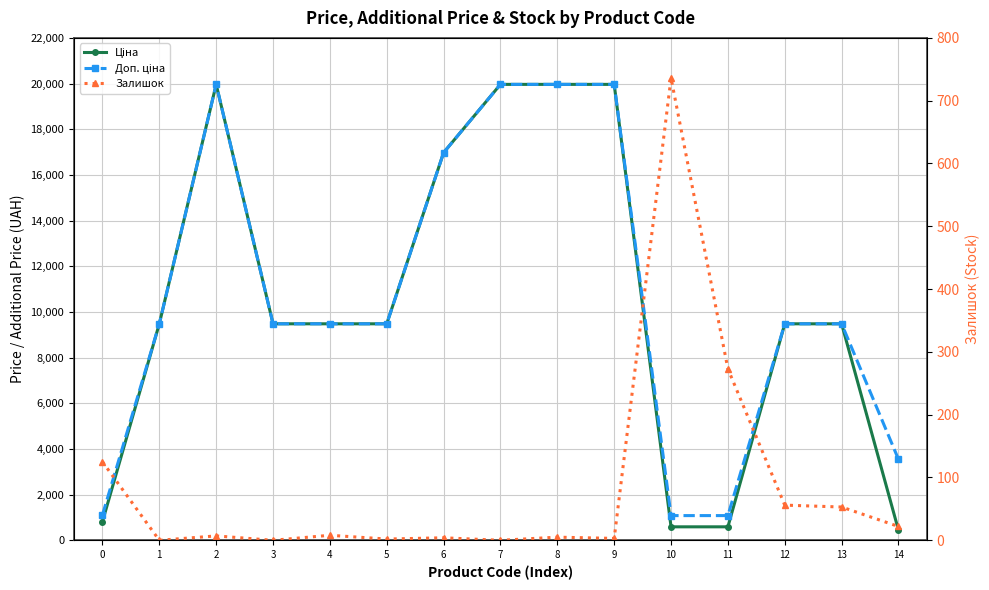

How many data points in Ціна are less than 9480?

4